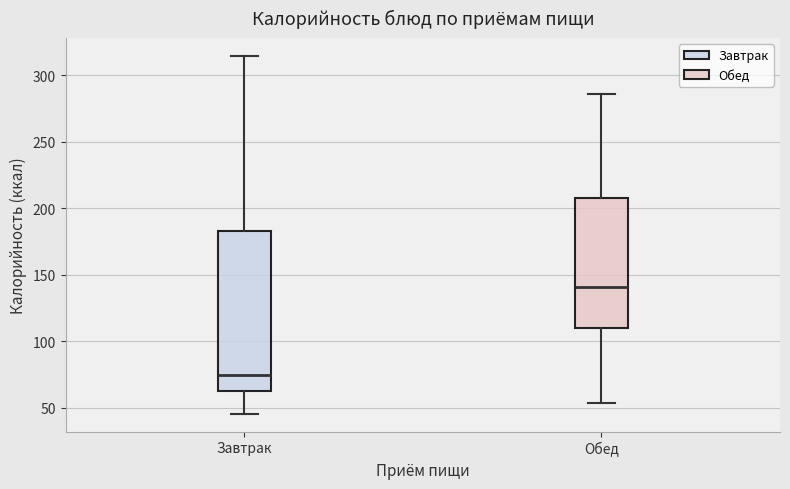

Reading left to right, transcribe this box plot: for each box, give where its median line is, the range the box spans, and where its two whiskers end, as read against the y-axis. The values are not printed on the chart, so give them approximately, as read against the axis.

Завтрак: median 75, box 65 to 185, whiskers 45 to 315
Обед: median 140, box 110 to 210, whiskers 55 to 285